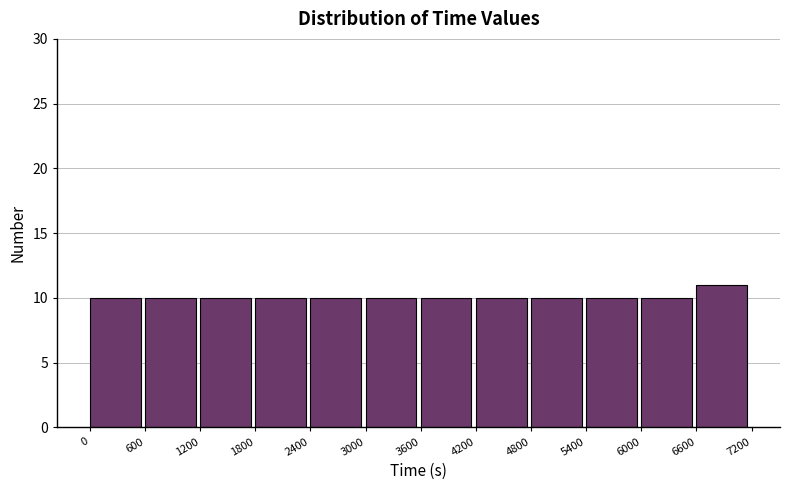

Reading left to right, list every bar in this chart as the range it spans on the x-axis followed by its height. The values are not printed on the chart, so give them approximately, as read against the axis.

0 to 600: 10
600 to 1200: 10
1200 to 1800: 10
1800 to 2400: 10
2400 to 3000: 10
3000 to 3600: 10
3600 to 4200: 10
4200 to 4800: 10
4800 to 5400: 10
5400 to 6000: 10
6000 to 6600: 10
6600 to 7200: 11